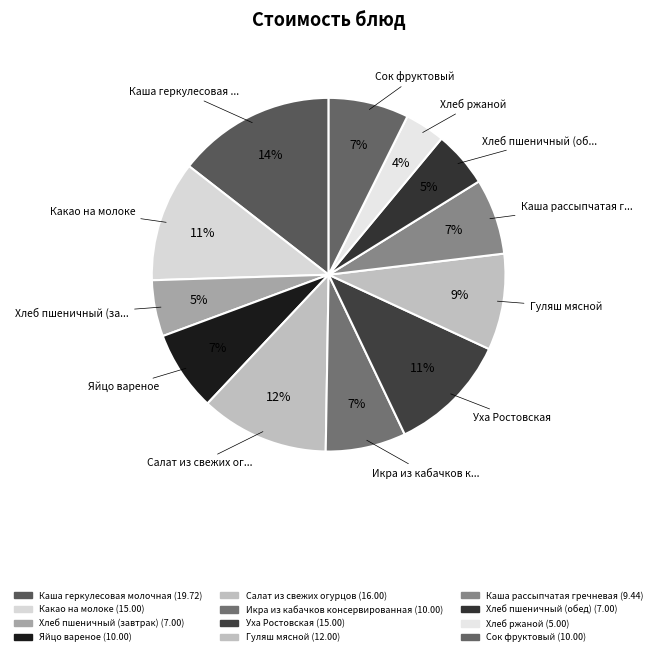

To the nearest percent, what is the difference between the largest and smallest slice percentages?

11%